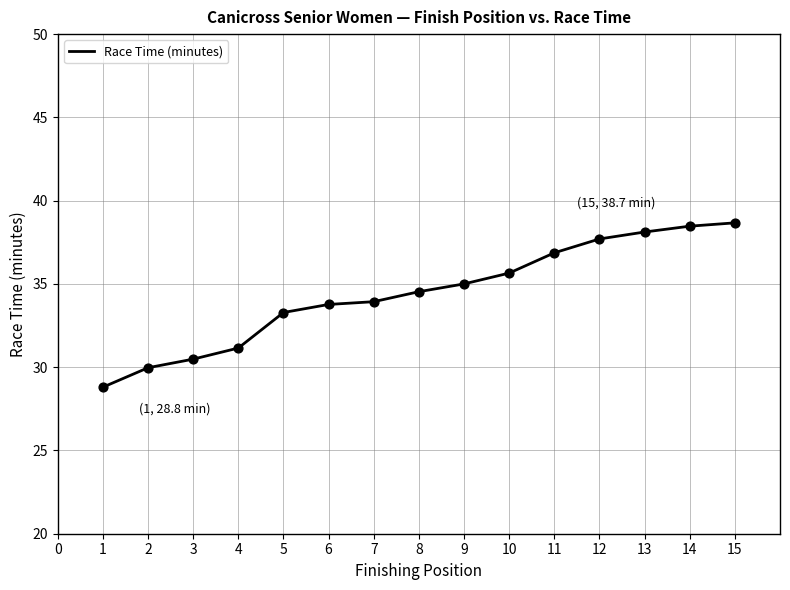

Approximately how many times larger is the value at 2 compared to 7?

0.9